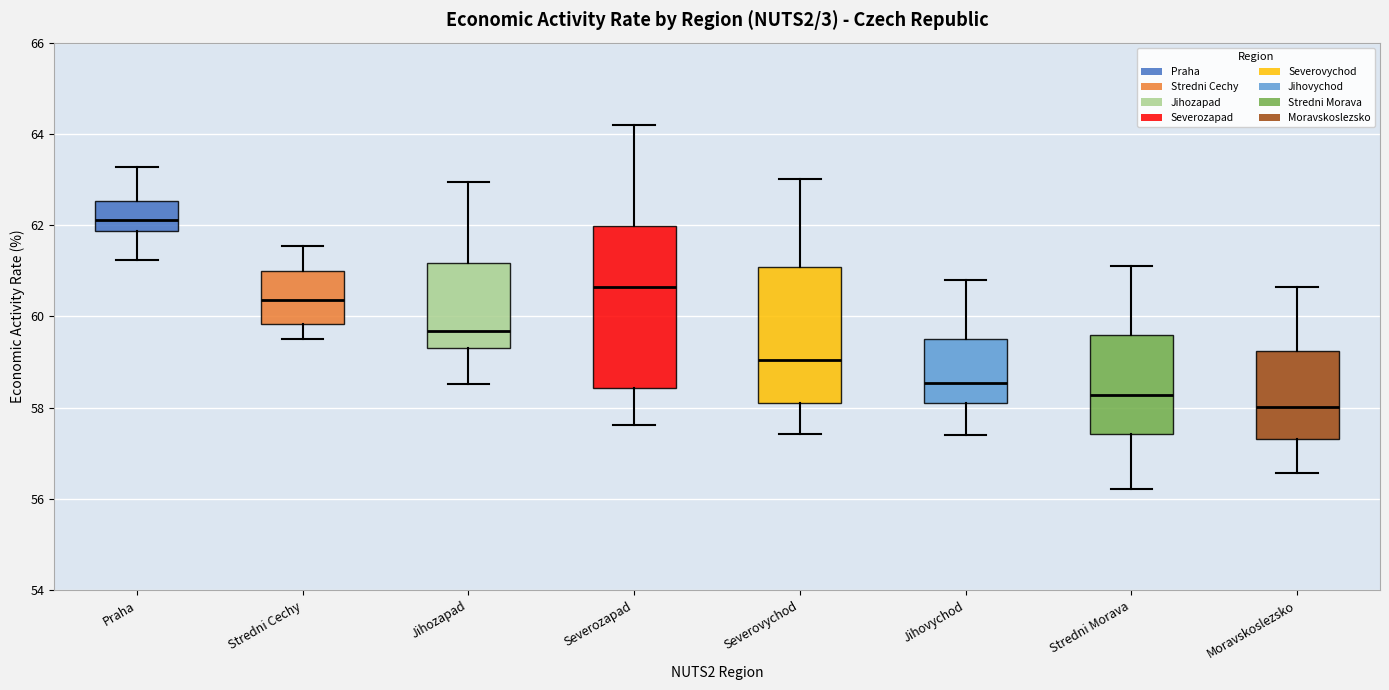

Reading left to right, transcribe this box plot: for each box, give where its median line is, the range the box spans, and where its two whiskers end, as read against the y-axis. The values are not printed on the chart, so give them approximately, as read against the axis.

Praha: median 62.2, box 61.8 to 62.6, whiskers 61.2 to 63.2
Stredni Cechy: median 60.4, box 59.8 to 61.0, whiskers 59.6 to 61.6
Jihozapad: median 59.6, box 59.2 to 61.2, whiskers 58.6 to 63.0
Severozapad: median 60.6, box 58.4 to 62.0, whiskers 57.6 to 64.2
Severovychod: median 59.0, box 58.2 to 61.0, whiskers 57.4 to 63.0
Jihovychod: median 58.6, box 58.2 to 59.4, whiskers 57.4 to 60.8
Stredni Morava: median 58.2, box 57.4 to 59.6, whiskers 56.2 to 61.2
Moravskoslezsko: median 58.0, box 57.4 to 59.2, whiskers 56.6 to 60.6